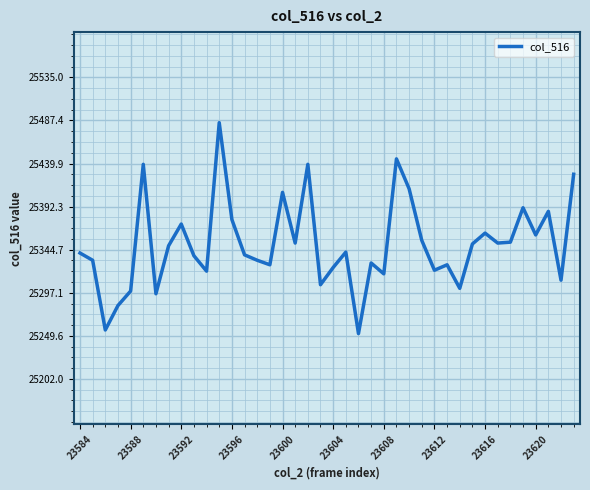

What is the minimum value shown in the chart?

25252